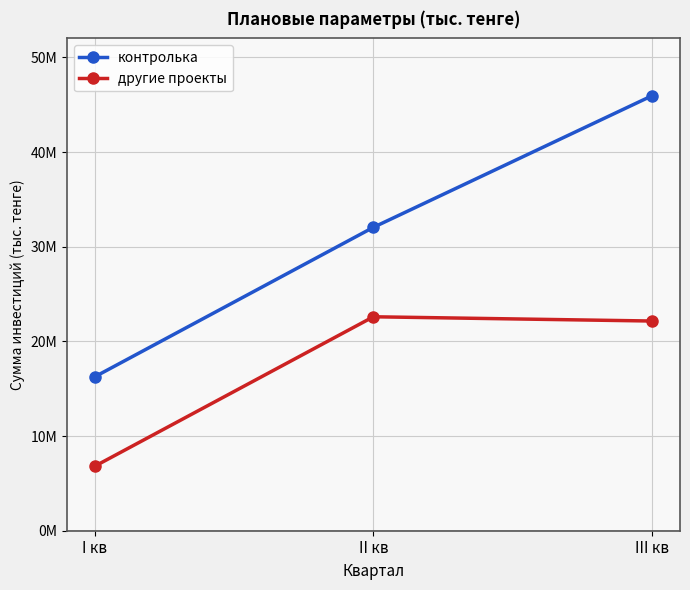

True or false: контролька has a value of 45947937 at III кв.

True